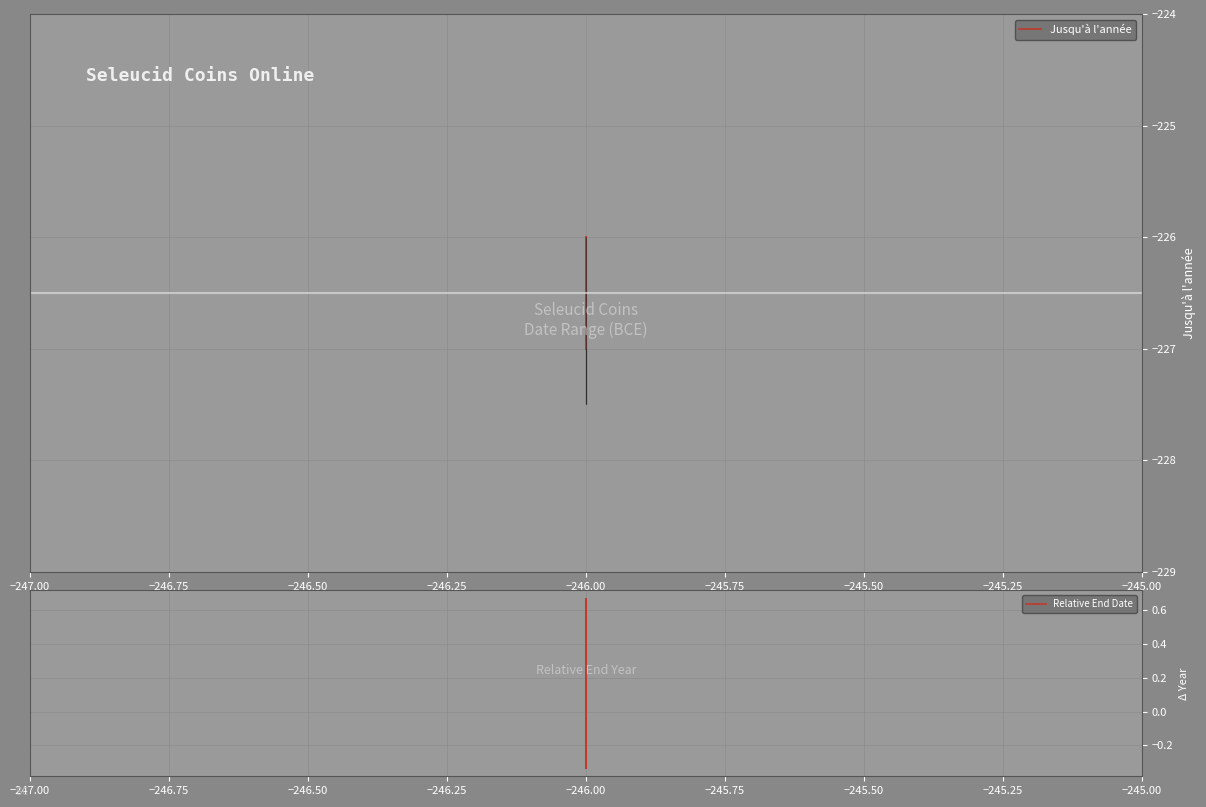

What is the average value of the Jusqu'à l'année series?

-226.7